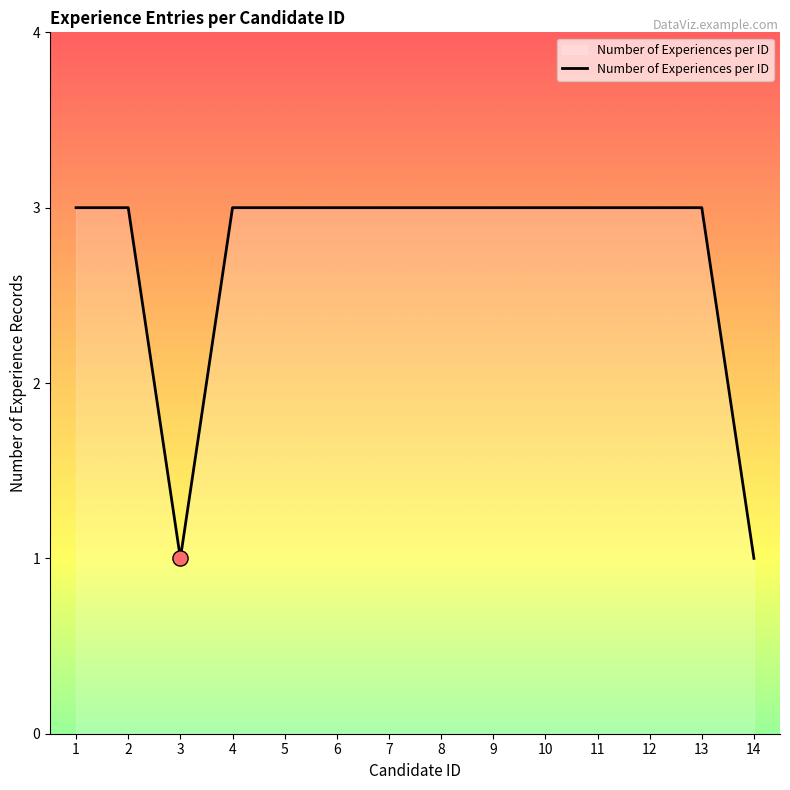

Approximately how many times larger is the value at 12 compared to 8?

1.0